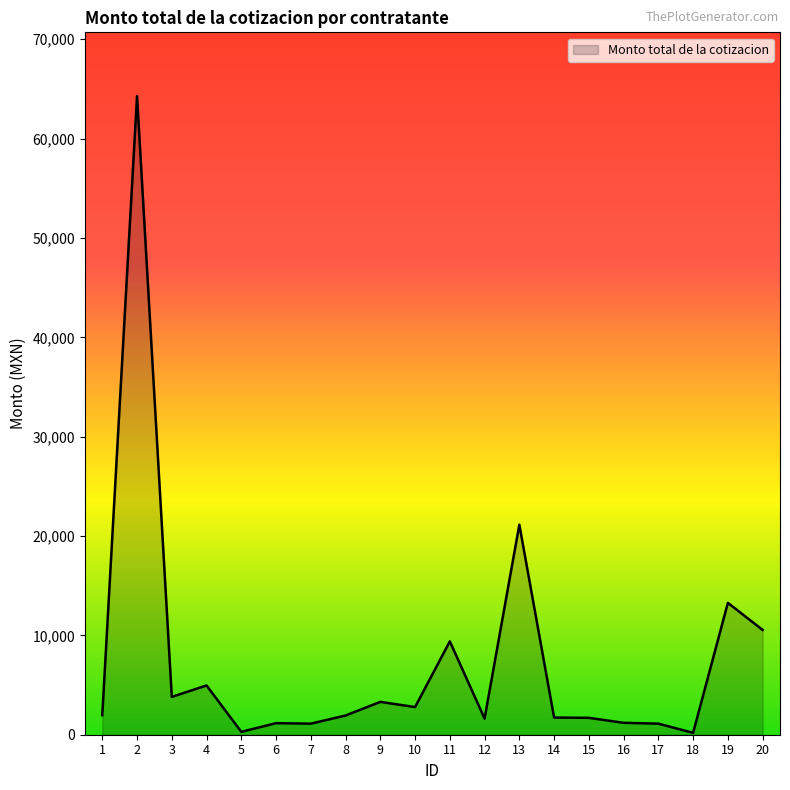

What is the ratio of the value at 13 to the value at 12?

13.0